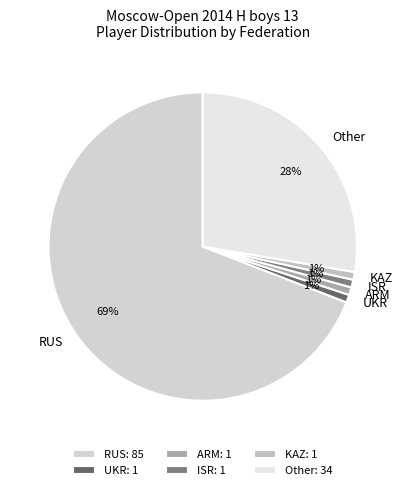

Combined, do ISR and RUS account for over 50%?

Yes